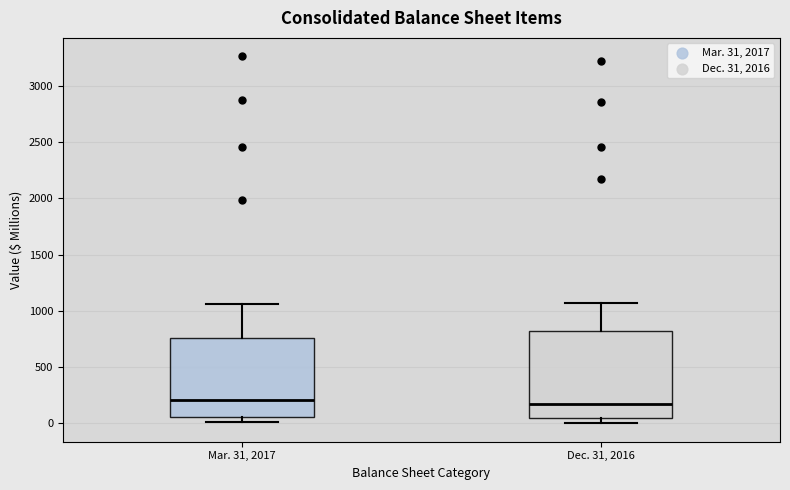

Reading left to right, read every box against the y-axis: the position of its median line, the range the box covers, and the ends of its whiskers. The values are not printed on the chart, so give them approximately, as read against the axis.

Mar. 31, 2017: median 200, box 50 to 750, whiskers 0 to 1050
Dec. 31, 2016: median 150, box 50 to 800, whiskers 0 to 1050